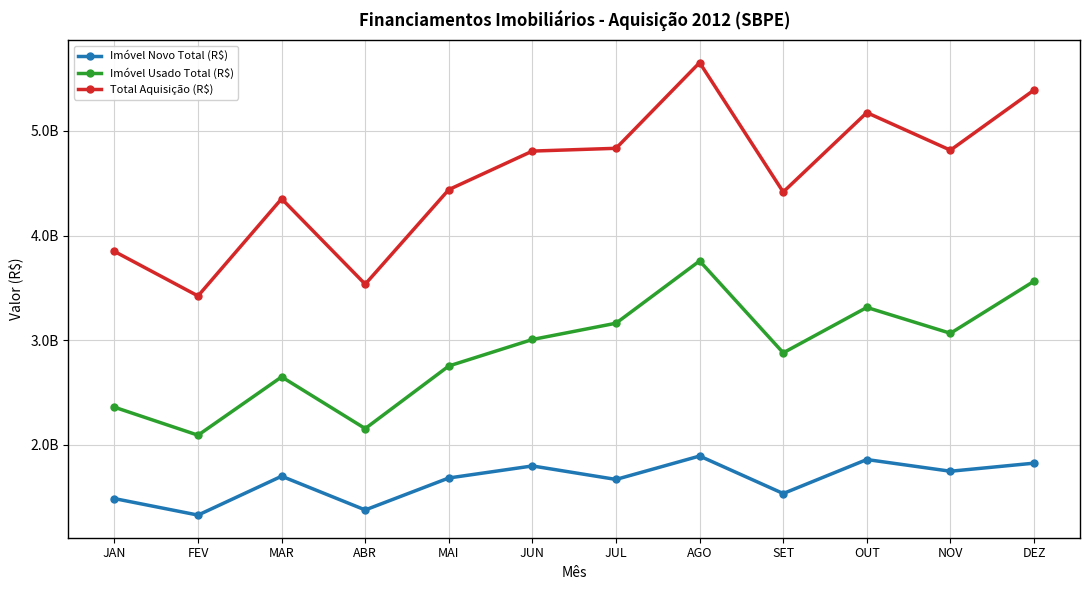

What is the label of the 5th point from the right?

AGO